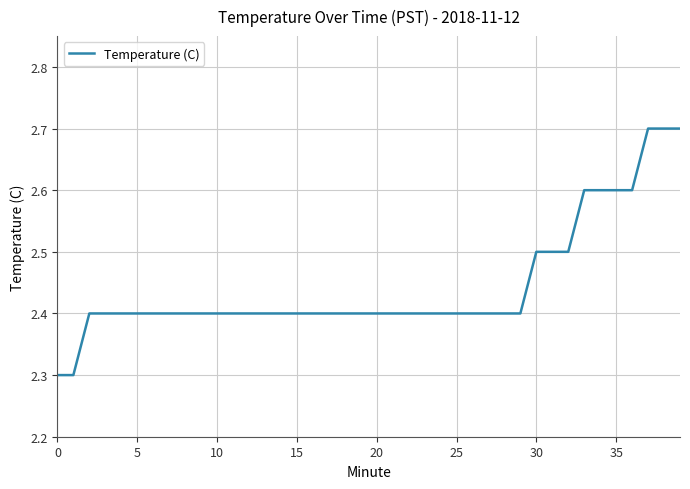

What is the difference between the maximum and minimum values?

0.4